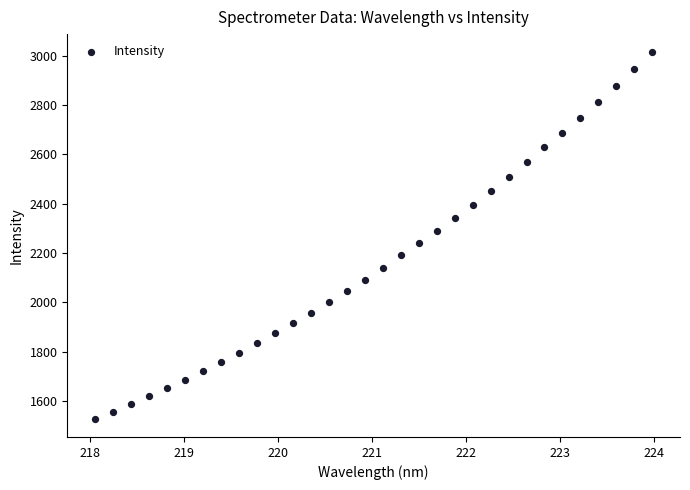

What is the range of X values (max minus min)?

5.9